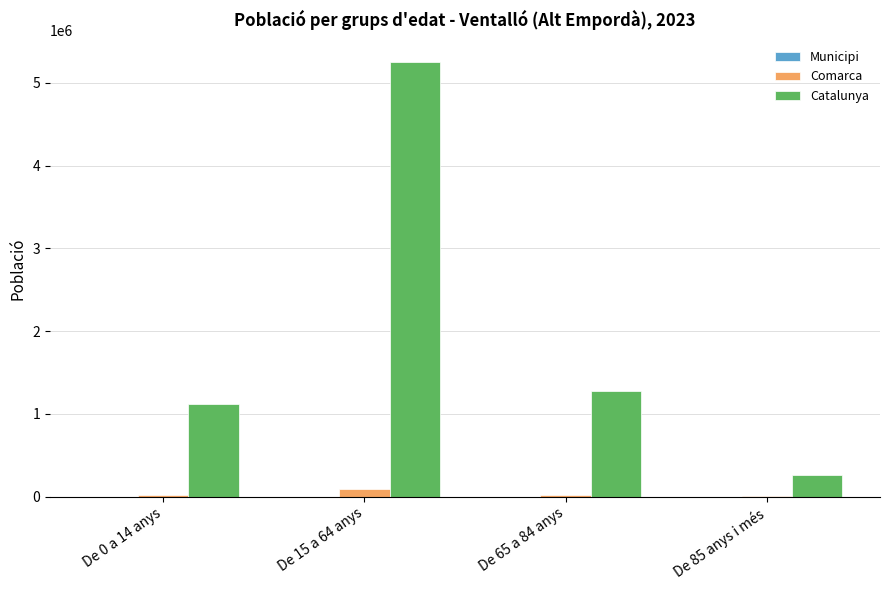

What is the maximum value for Catalunya?

5255889